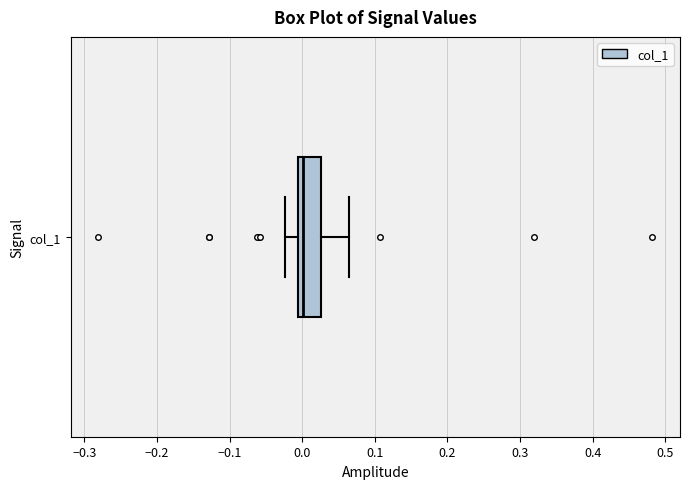

Transcribe this box plot: give where the median line is, the range the box spans, and where the two whiskers end, as read against the x-axis. The values are not printed on the chart, so give them approximately, as read against the axis.

median 0.00, box -0.01 to 0.03, whiskers -0.02 to 0.06